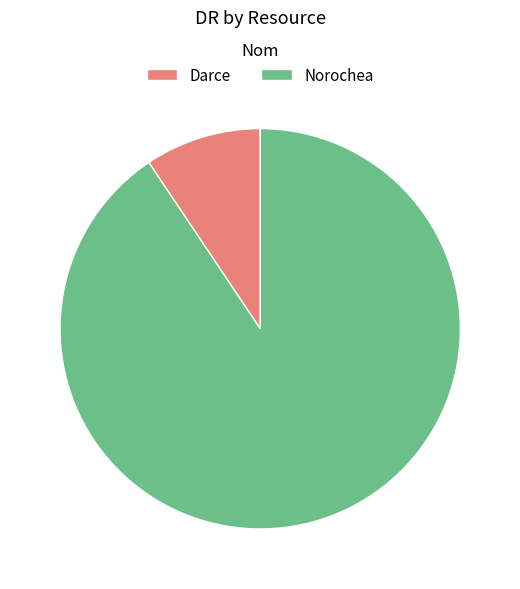

How many slices are in this pie chart?

2